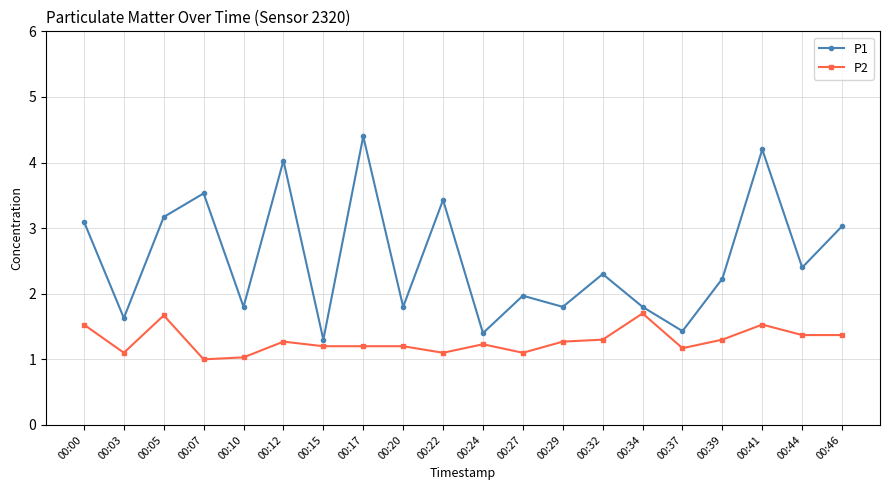

At 00:20, list the series in order from largest to smallest.

P1, P2